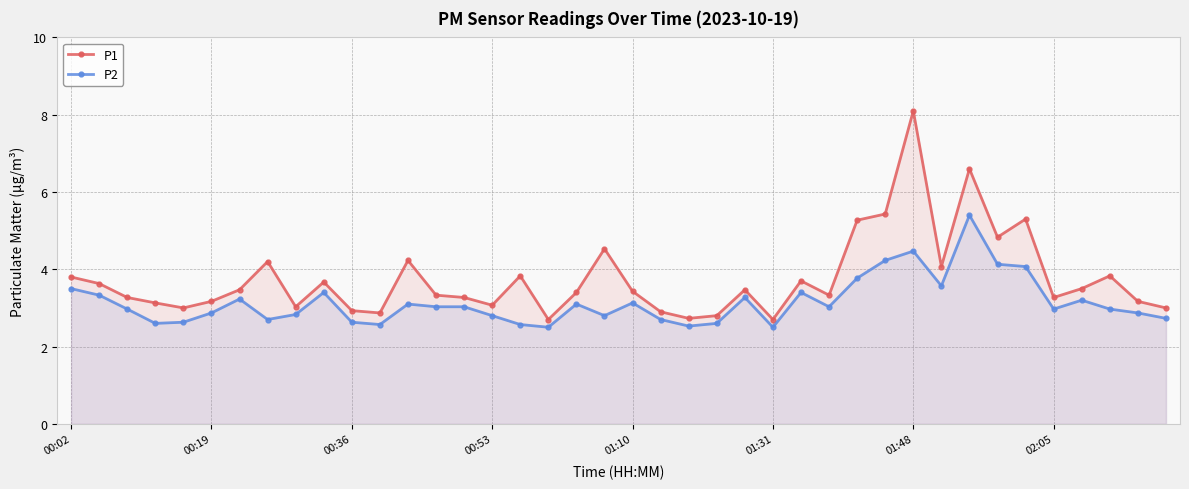

Where is P1 nearest to the value 5?

33